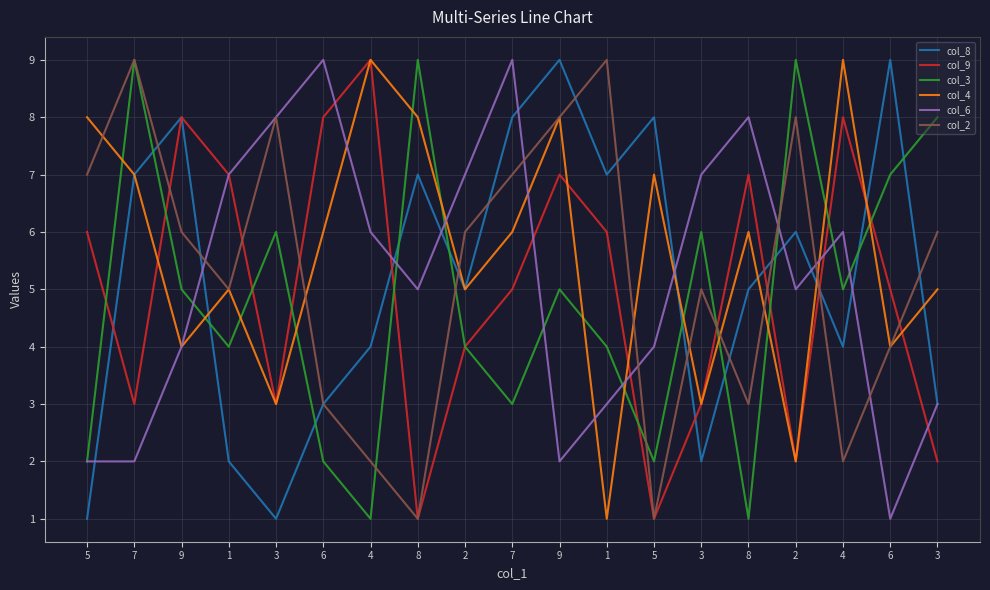

How many data points in col_4 are less than 6?

9